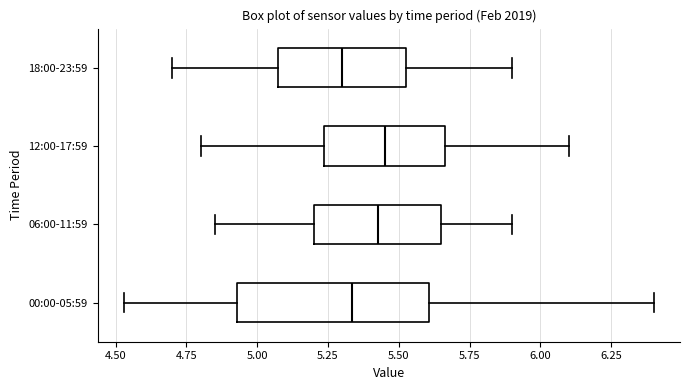

Reading bottom to top, transcribe this box plot: for each box, give where its median line is, the range the box spans, and where its two whiskers end, as read against the x-axis. The values are not printed on the chart, so give them approximately, as read against the axis.

00:00-05:59: median 5.35, box 4.95 to 5.60, whiskers 4.55 to 6.40
06:00-11:59: median 5.45, box 5.20 to 5.65, whiskers 4.85 to 5.90
12:00-17:59: median 5.45, box 5.25 to 5.65, whiskers 4.80 to 6.10
18:00-23:59: median 5.30, box 5.10 to 5.55, whiskers 4.70 to 5.90